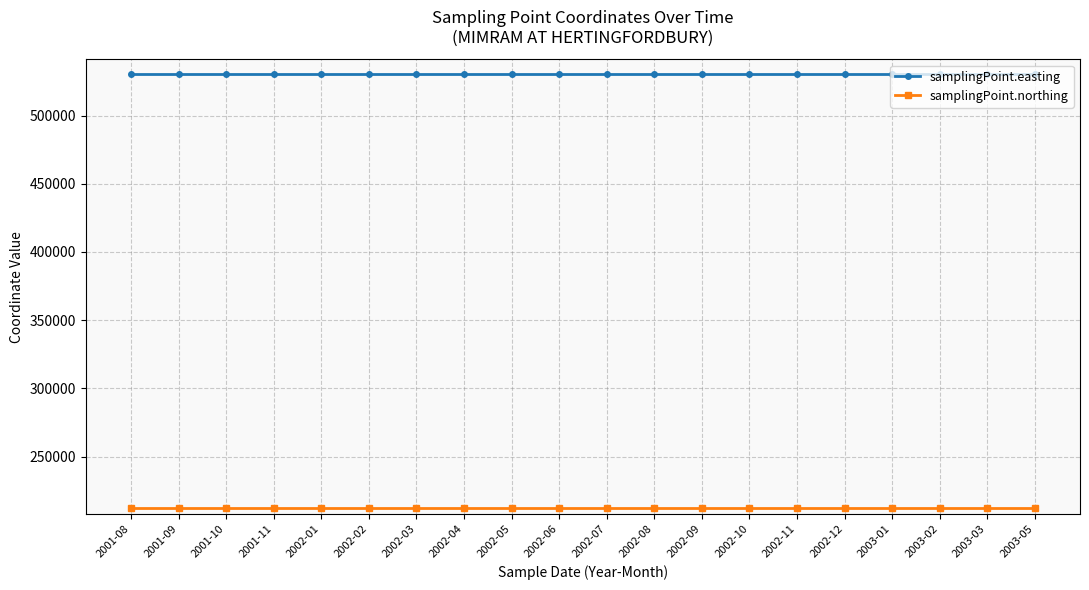

Which series has the largest total across all categories?

samplingPoint.easting